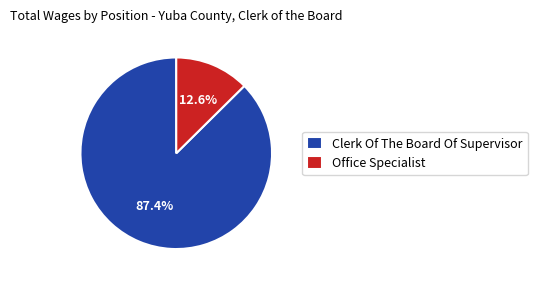

Is there any slice that represents more than half of the pie?

Yes